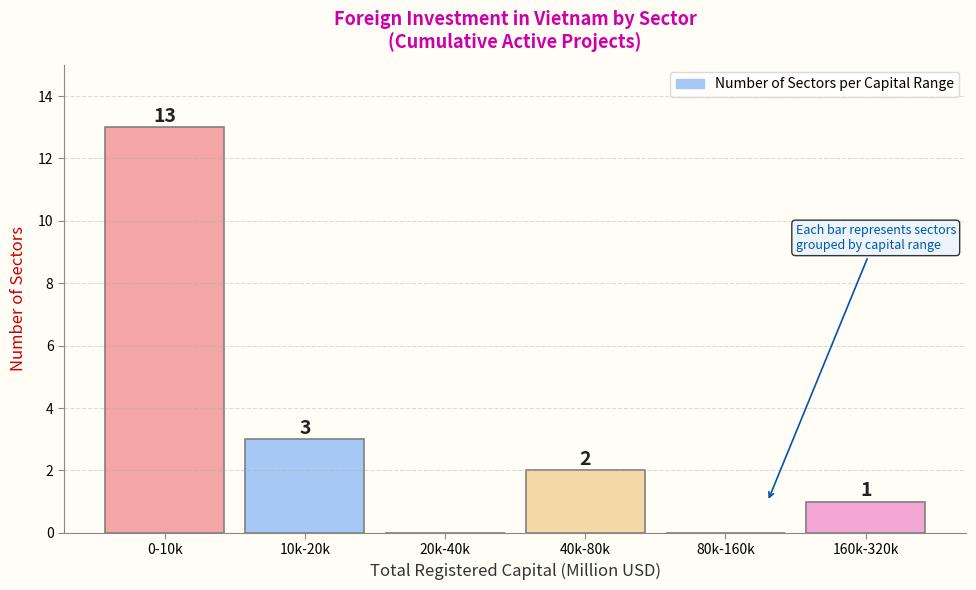

Reading left to right, transcribe all the data shown in this chart.

0-10k=13	10k-20k=3	20k-40k=0	40k-80k=2	80k-160k=0	160k-320k=1